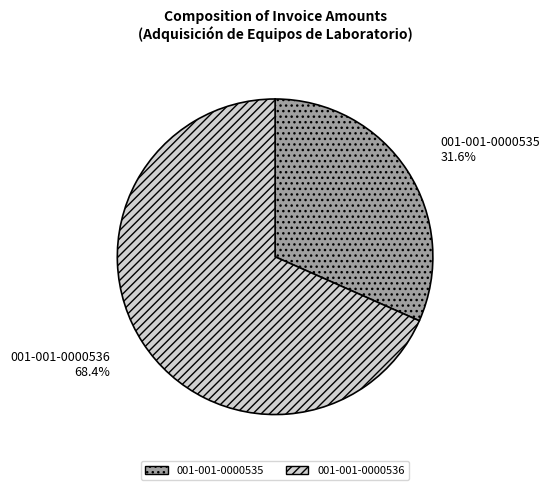

Which category accounts for the majority?

001-001-0000536